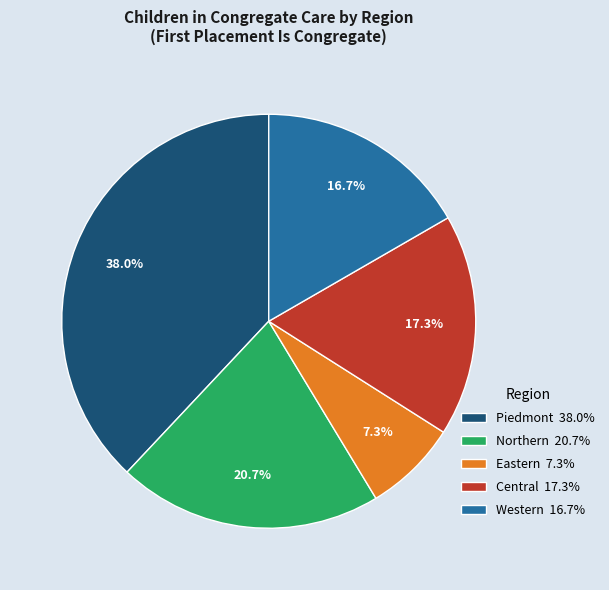

Approximately how many times larger is the value at Western 16.7% compared to Piedmont 38.0%?

0.4